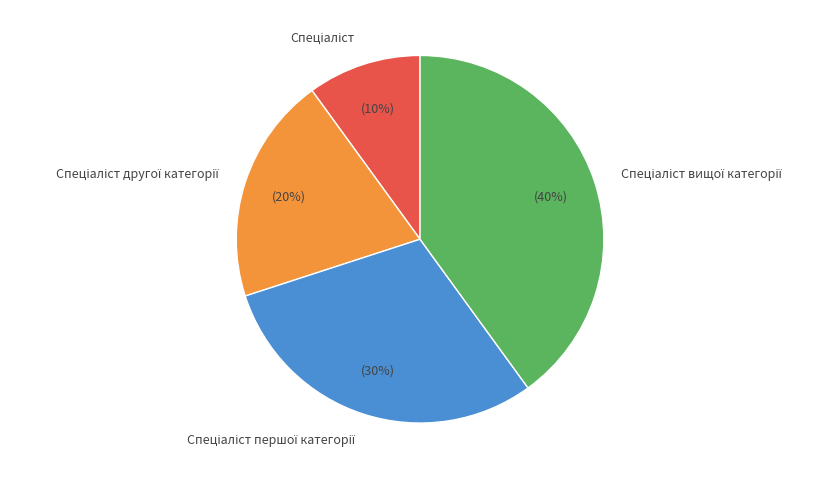

To the nearest percent, what is the average slice percentage?

25%